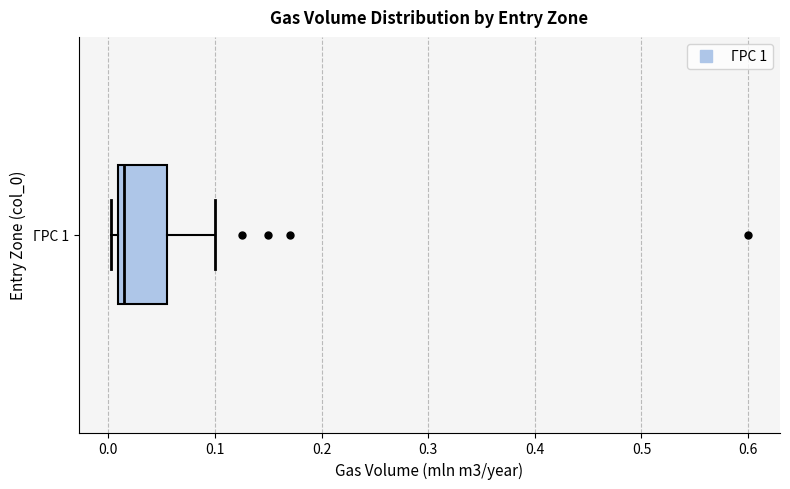

Transcribe this box plot: give where the median line is, the range the box spans, and where the two whiskers end, as read against the x-axis. The values are not printed on the chart, so give them approximately, as read against the axis.

median 0.01 (just right of the box's left edge), box 0.01 to 0.06, whiskers 0.00 to 0.10